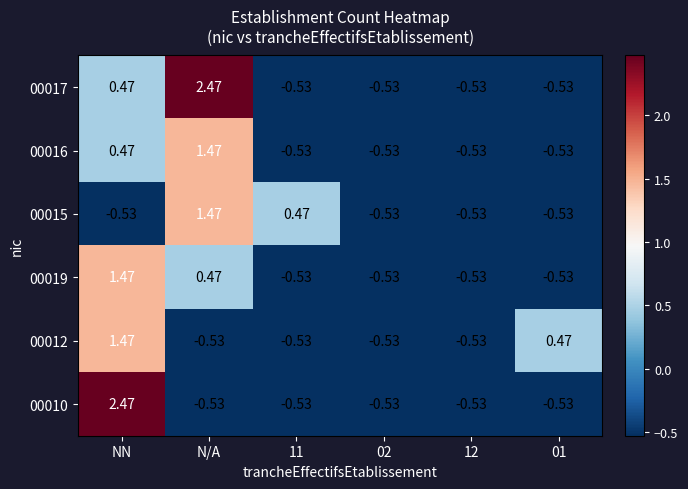

What is the total value across all series at 11?

-2.2